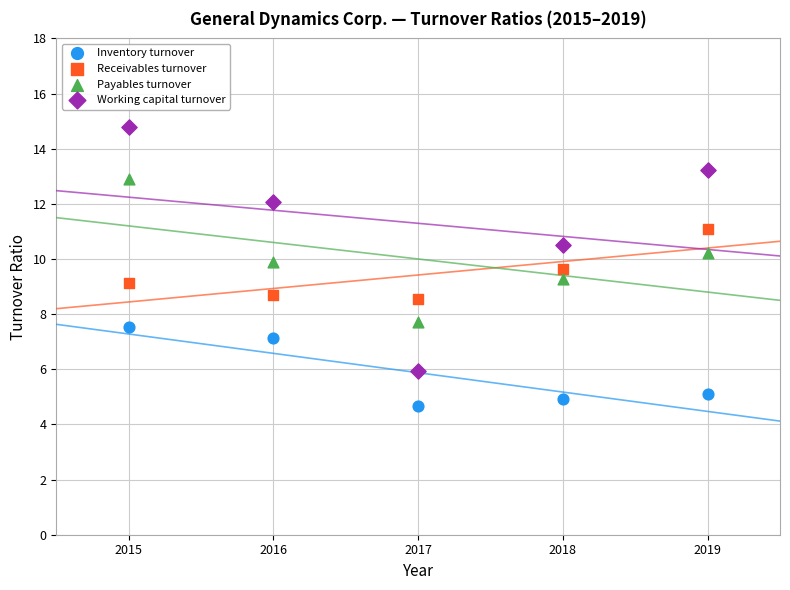

Which series has the widest spread of Y values?

Working capital turnover